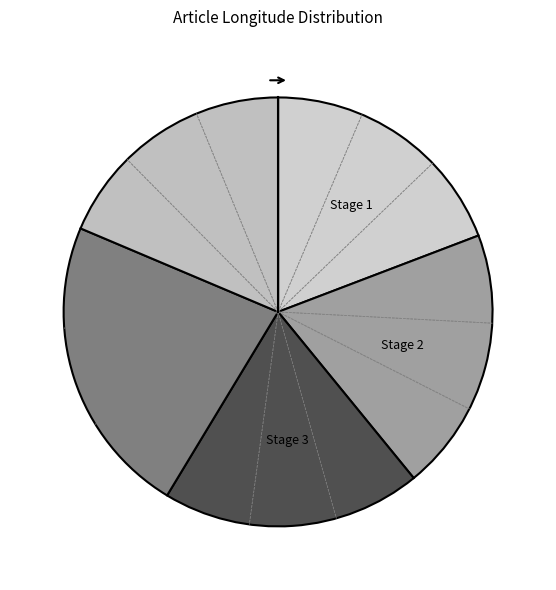

Count the number of slices in the pie.

5